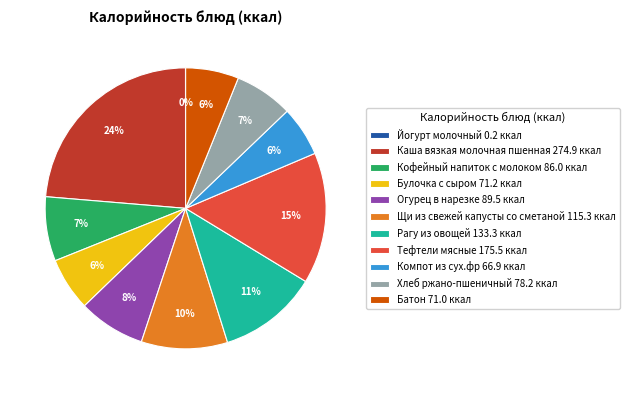

Does Огурец в нарезке account for over 50% of the chart?

No